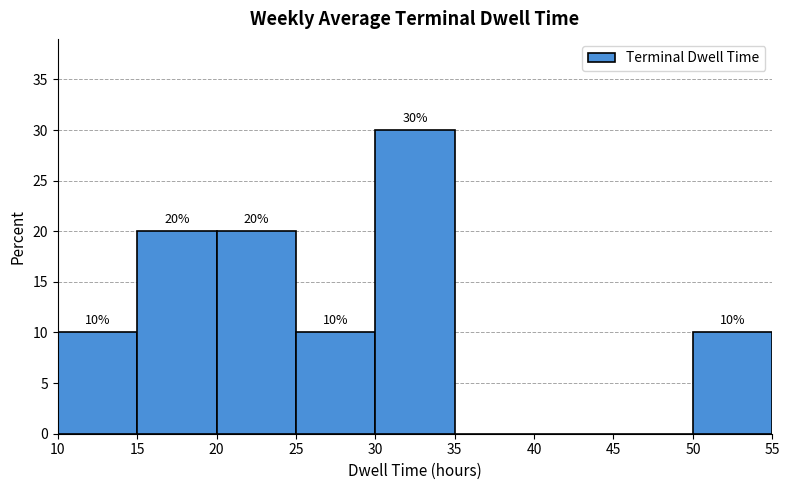

Which range on the x-axis has the tallest bar?

30 to 35